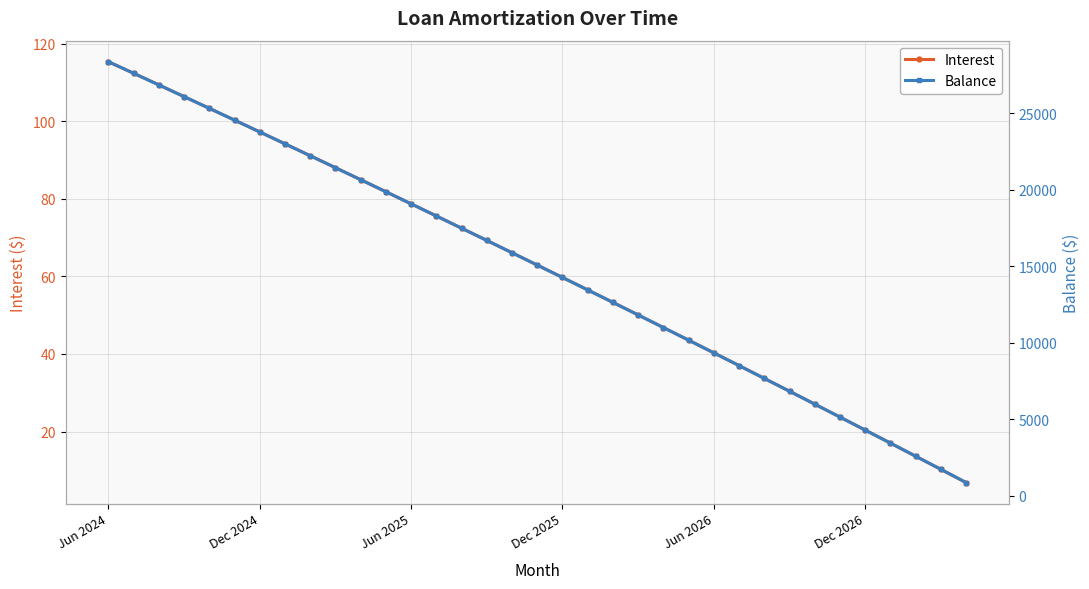

The value of Interest at 20 is 23.3. True or false?

False